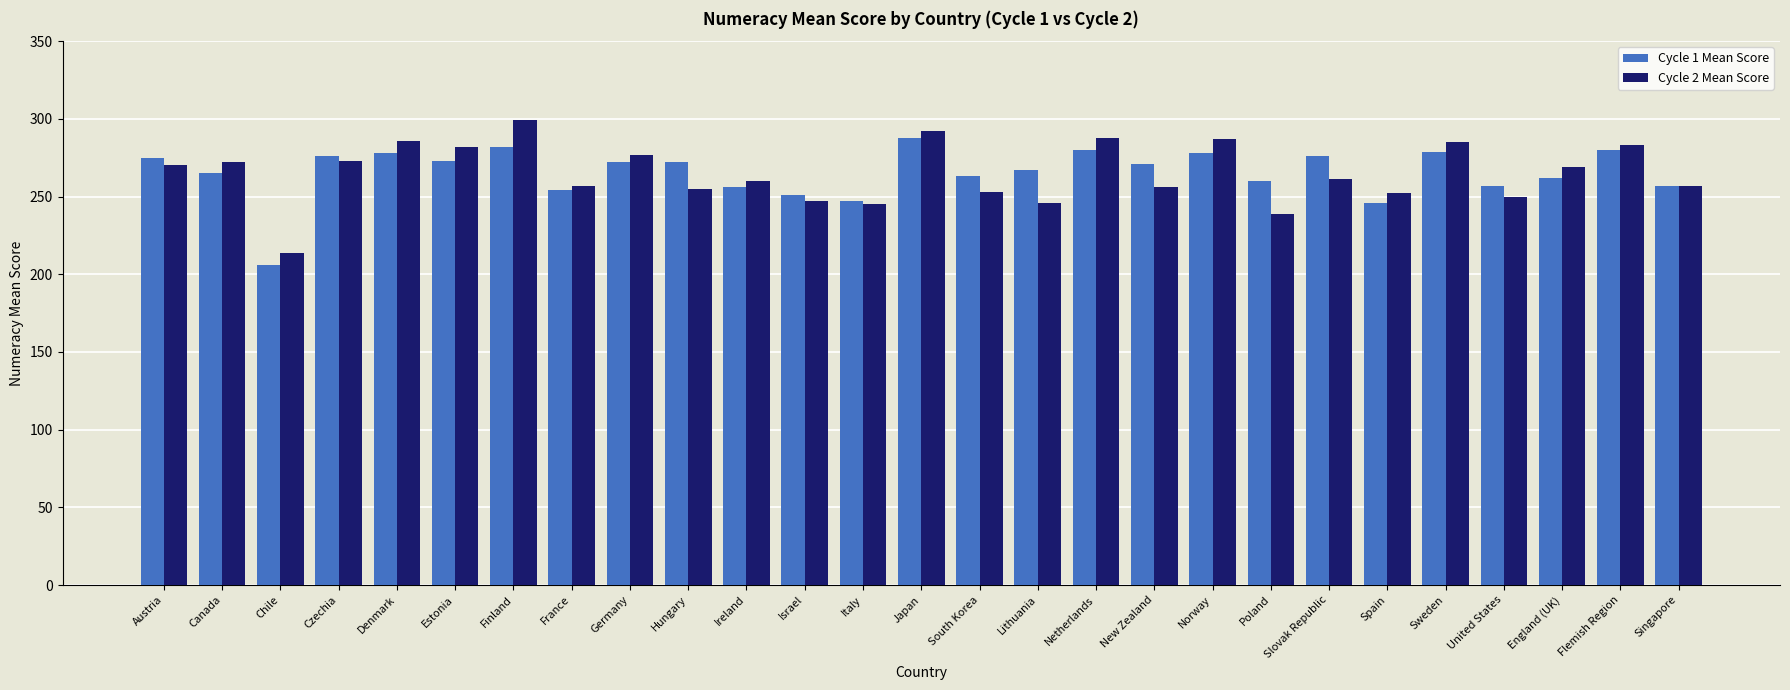

Is the value of Cycle 1 Mean Score at Italy greater than the value of Cycle 2 Mean Score at France?

No